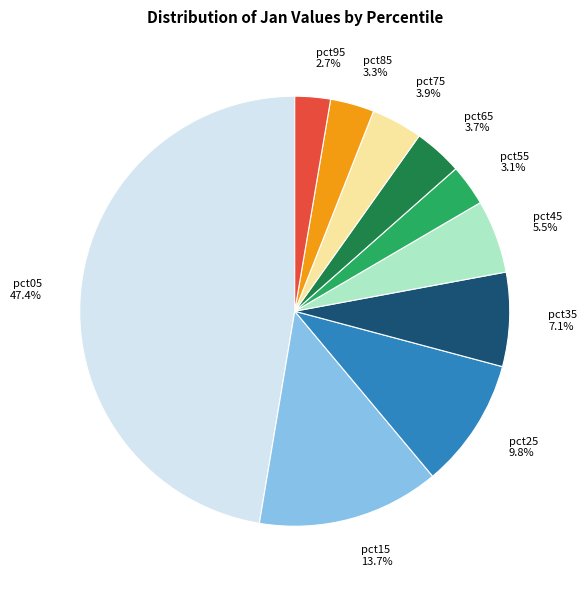

Between pct65 and pct15, which is larger?

pct15